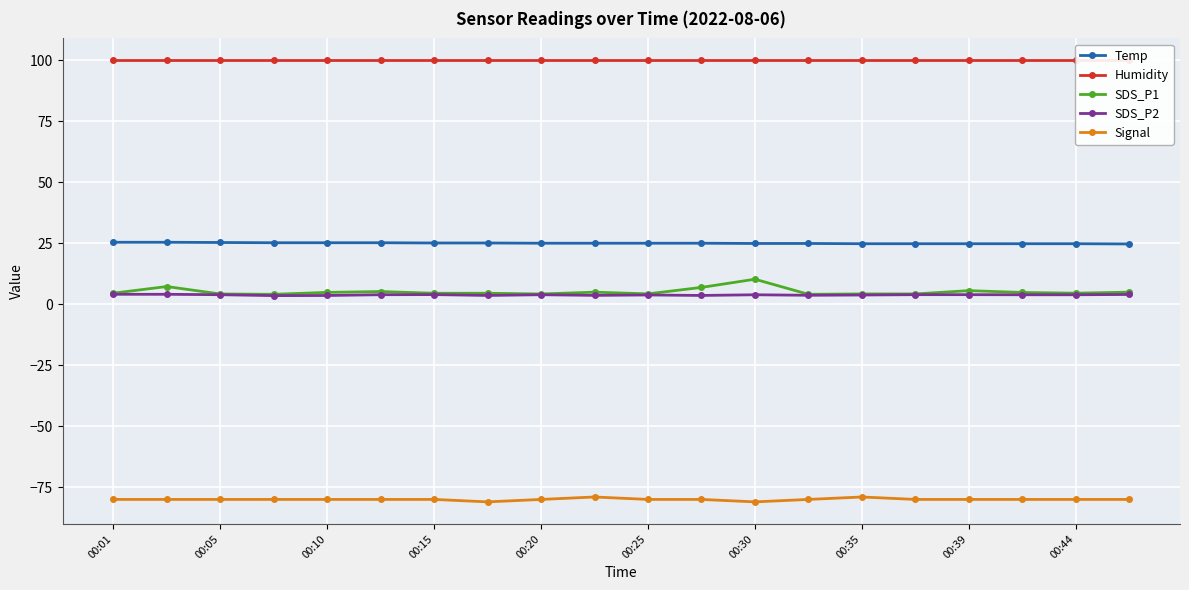

What is the lowest value of the Temp series?

24.7